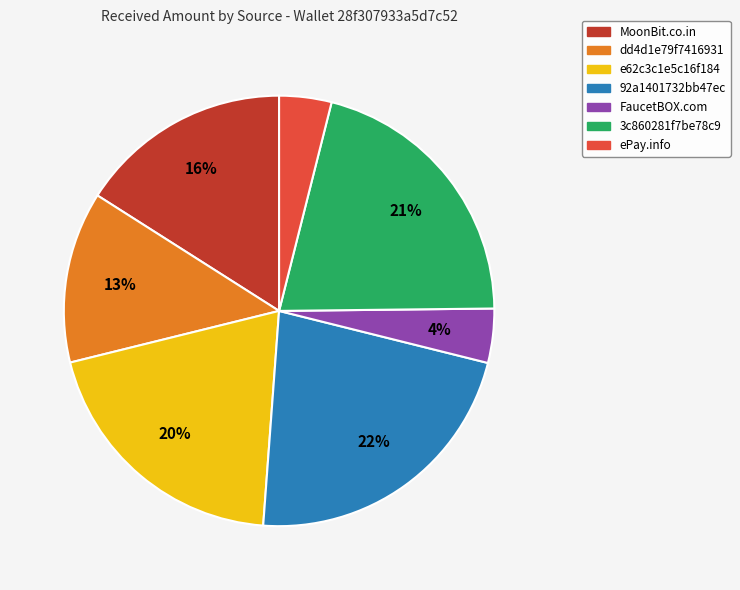

To the nearest percent, what is the difference between the largest and smallest slice percentages?

18%